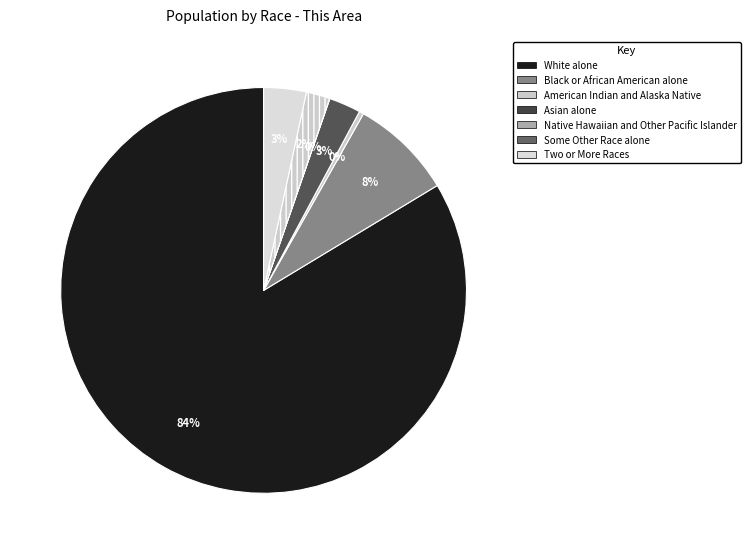

To the nearest percent, what is the difference between the largest and smallest slice percentages?

84%